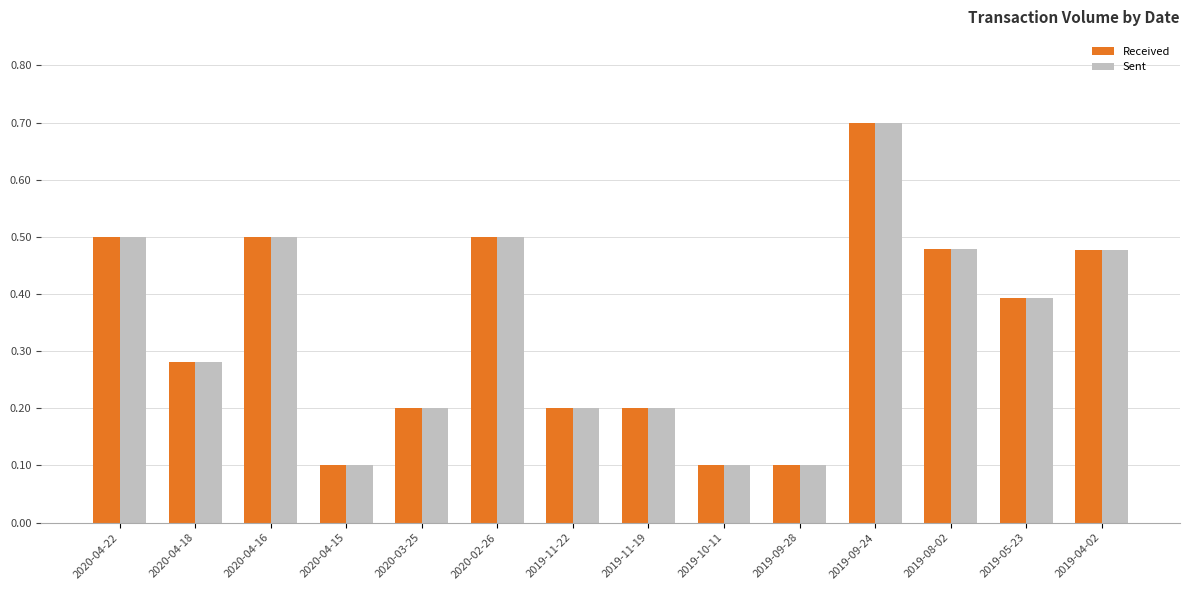

How many Received values are between 0 and 1?

14